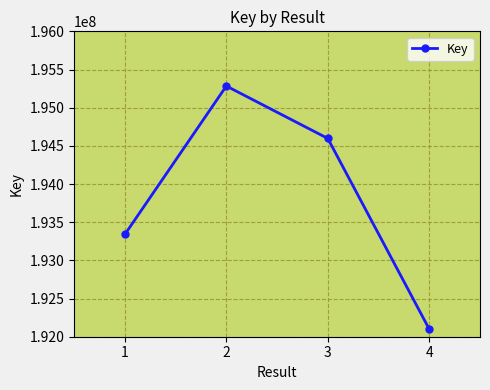

Where is the first local maximum?

2